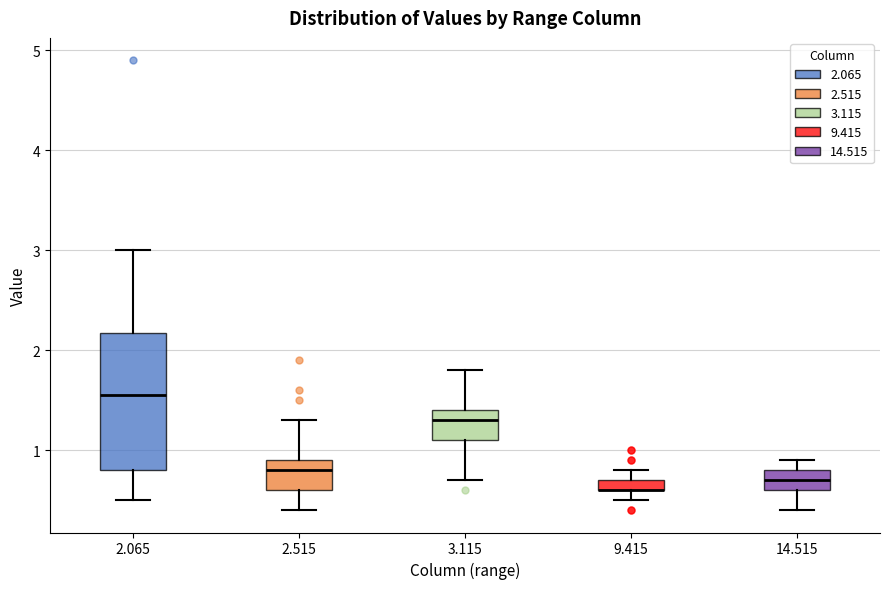

Where is the lower edge of the box at x = 9.415 on the y-axis? The values are not printed on the chart, so give them approximately, as read against the axis.

0.6